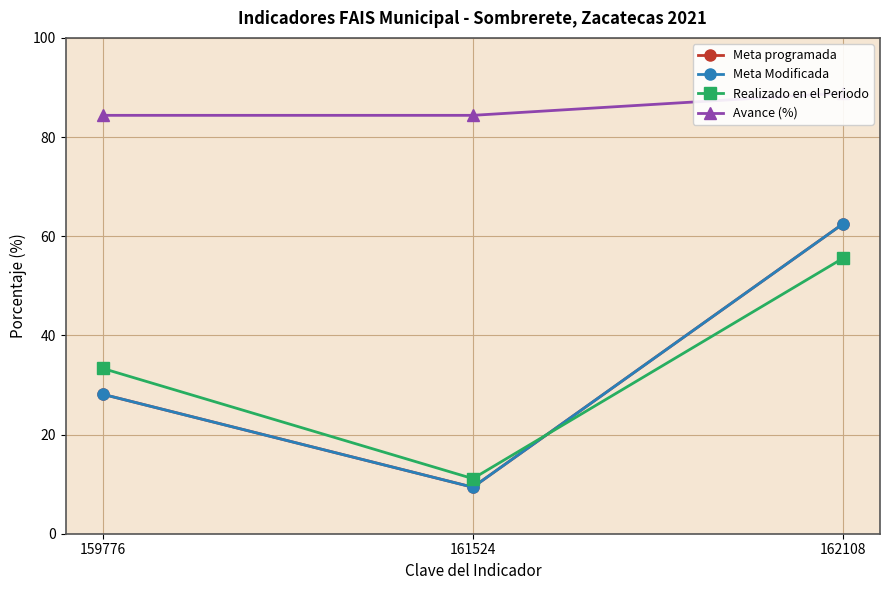

What is the value of the Realizado en el Periodo point at the 2nd from the left?

11.1